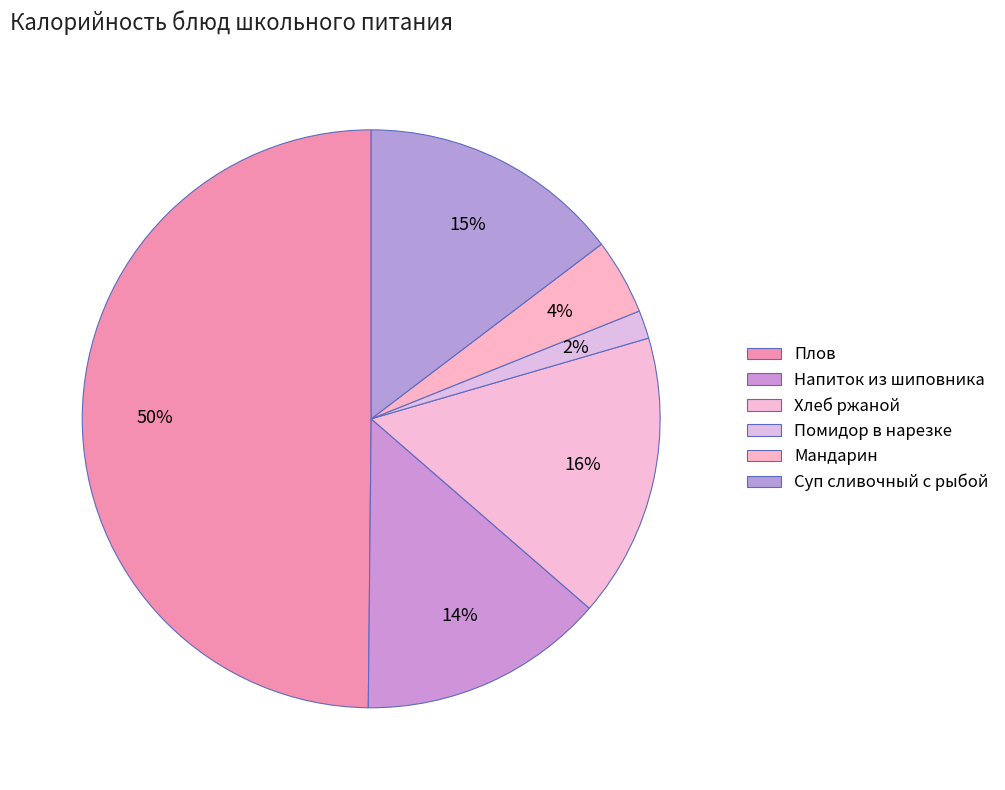

Count the number of slices in the pie.

6